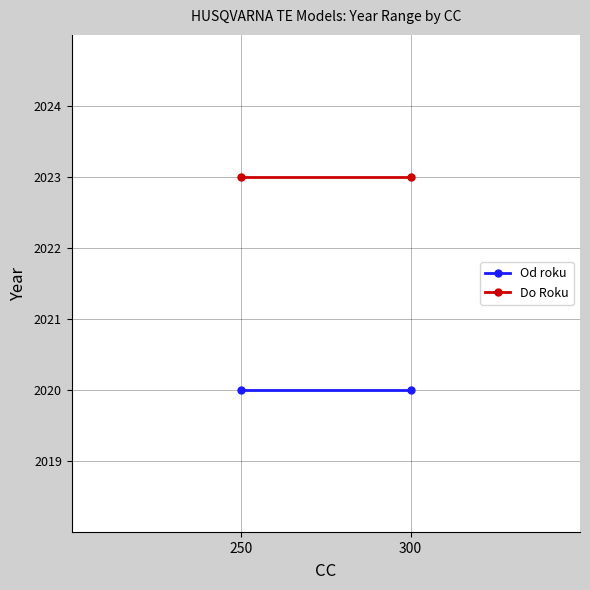

True or false: Do Roku has a value of 3172 at 250.

False